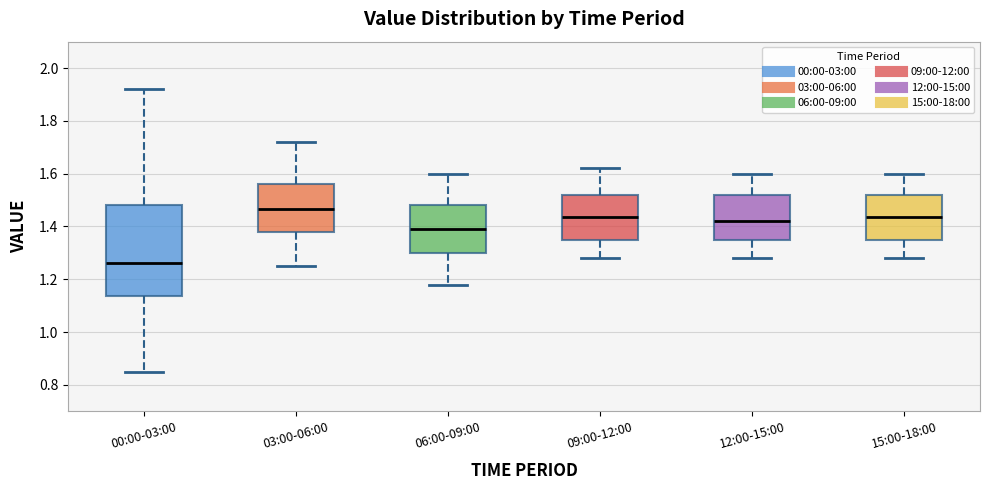

Comparing the boxes themselves (not the whiskers), which one is the tallest?

00:00-03:00